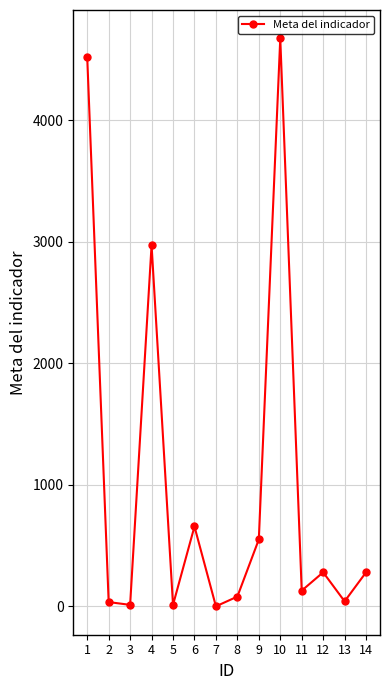

What is the change in value from 1 to 9?

-3970